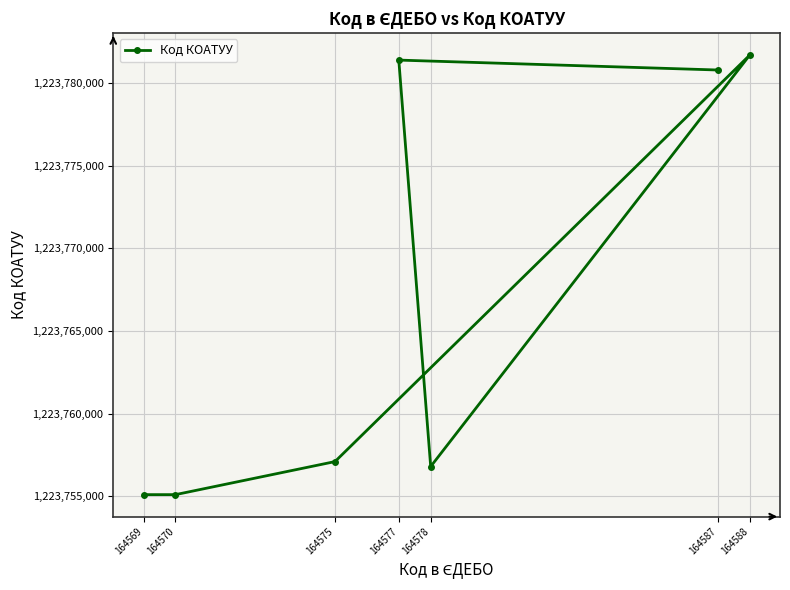

The value at 164588 is 1223781701. True or false?

True